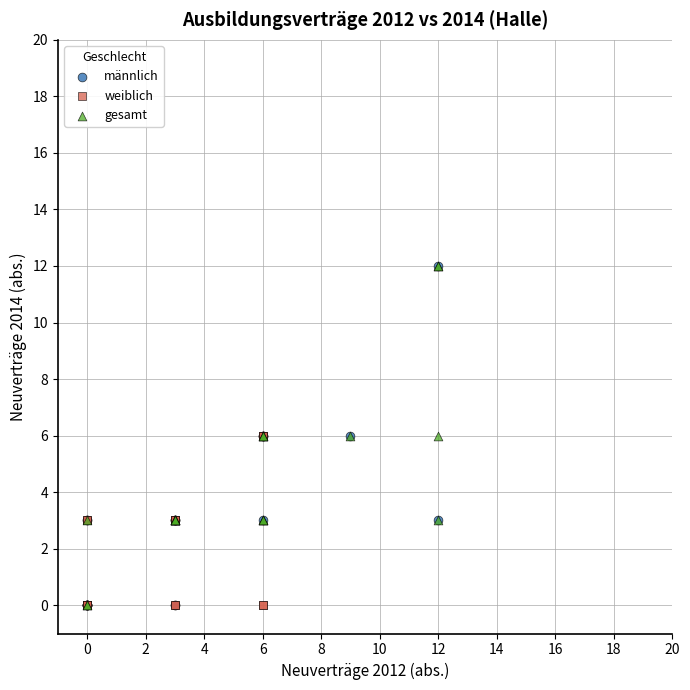

What are all the series names shown in the legend?

männlich, weiblich, gesamt